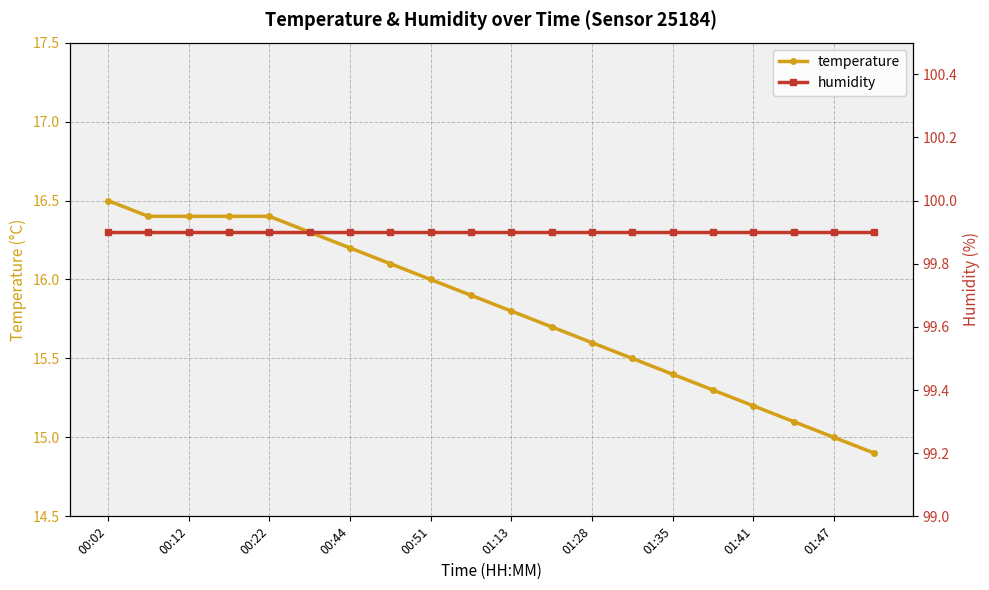

Which category has the lowest value across all series?

19